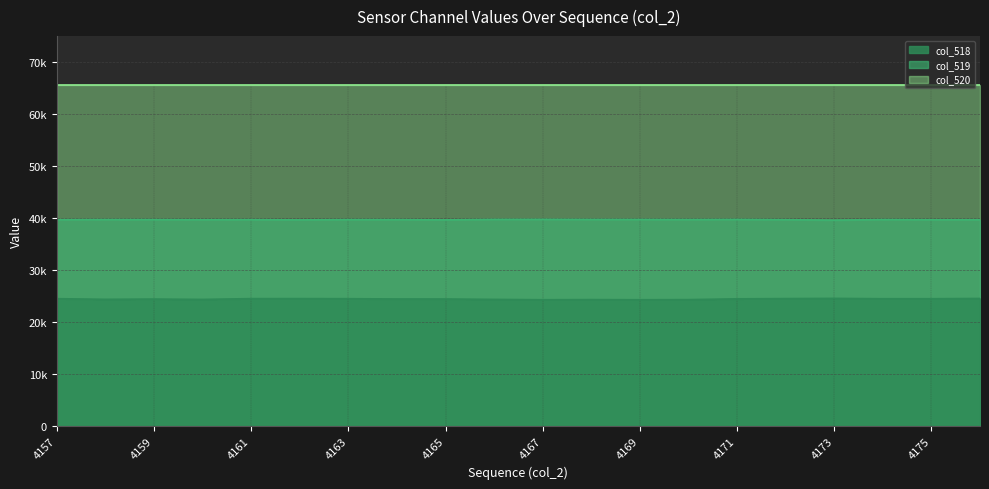

How many interior local valleys does the col_518 series have?

5